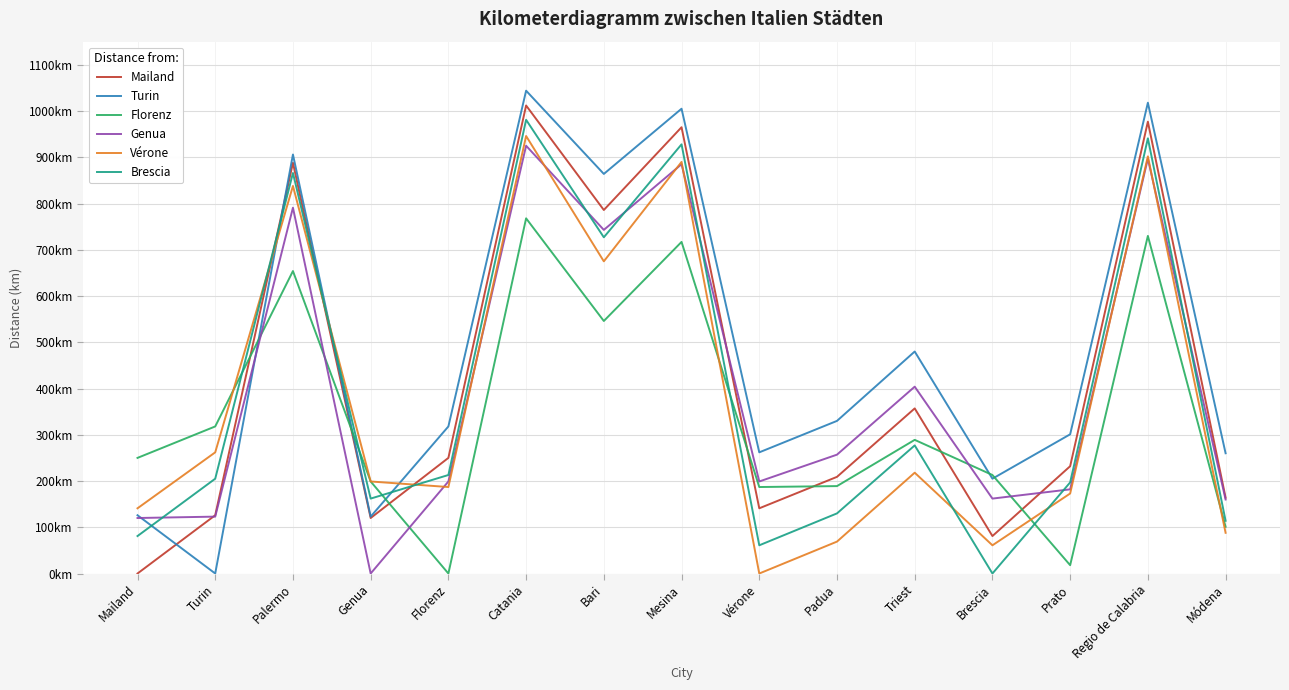

List the labels in order of Florenz value, smallest first.

Florenz, Prato, Módena, Vérone, Padua, Genua, Brescia, Mailand, Triest, Turin, Bari, Palermo, Mesina, Regio de Calabria, Catania